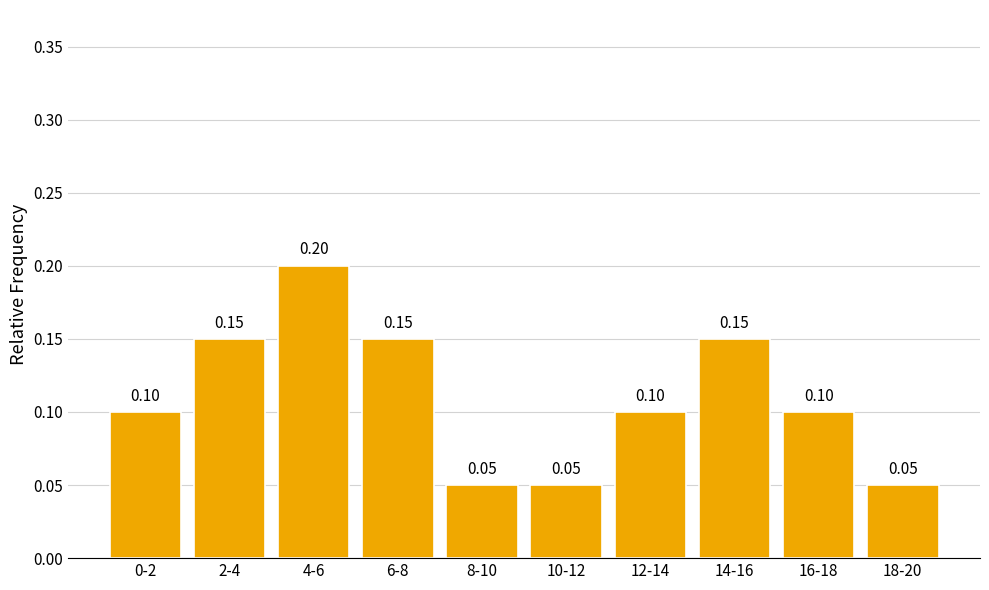

Which has a higher value, 6-8 or 4-6?

4-6